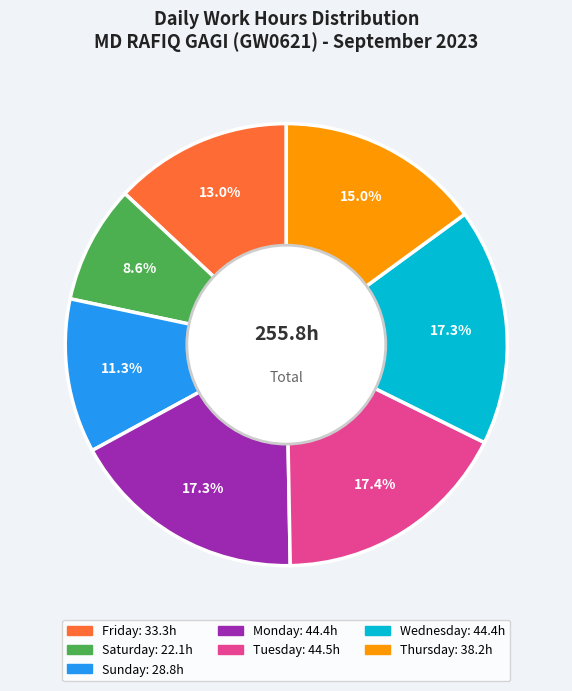

Does any single category account for the majority?

No